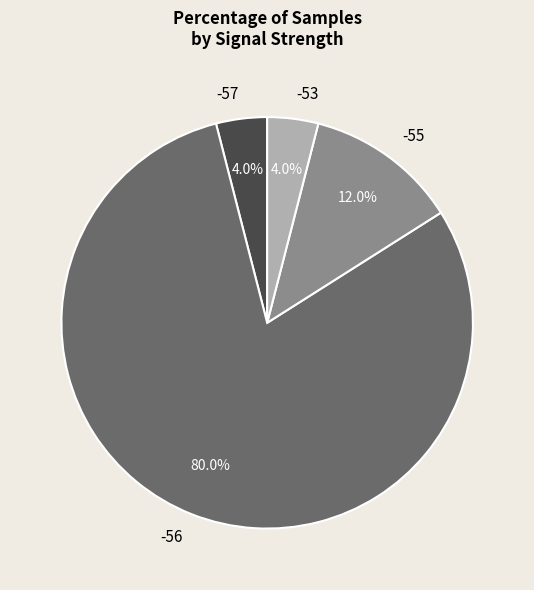

What is the ratio of the value at -55 to the value at -53?

3.0